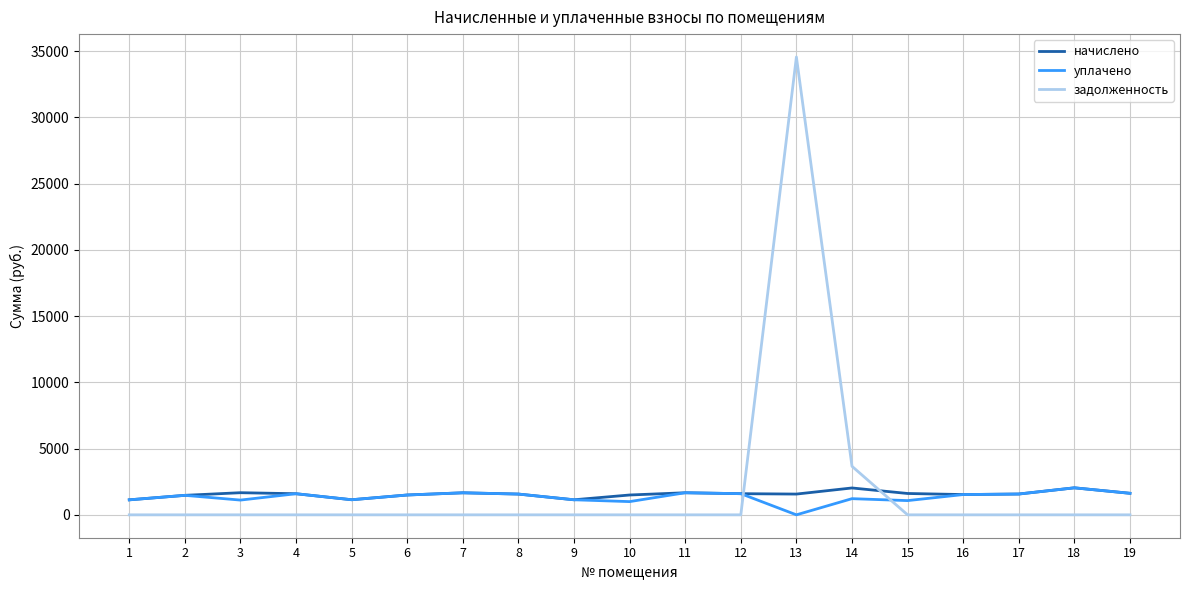

What is the total value across all series at 9?

2271.2